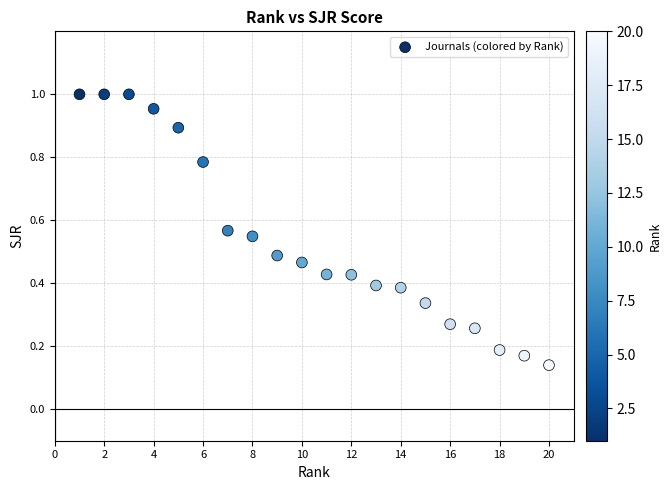

What is the range of X values (max minus min)?

19.0